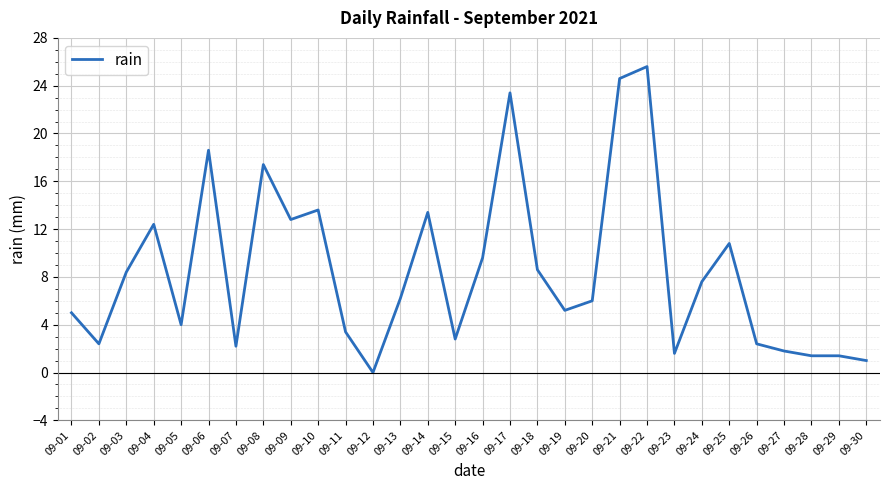

Which has a higher value, 09-19 or 09-02?

09-19